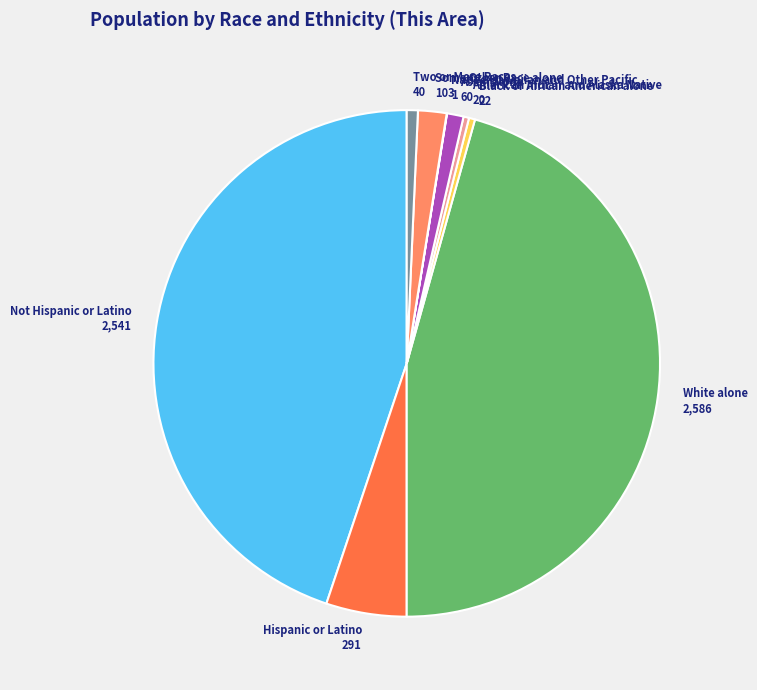

Does any single category account for the majority?

No